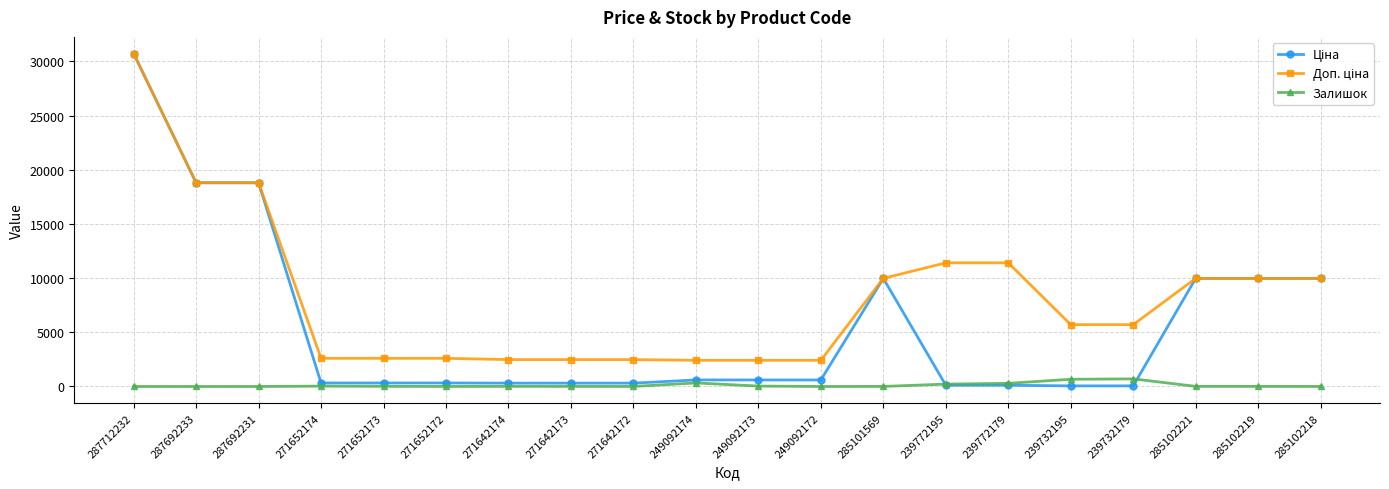

What is the difference between the highest and lowest values at 271642173?

2472.4